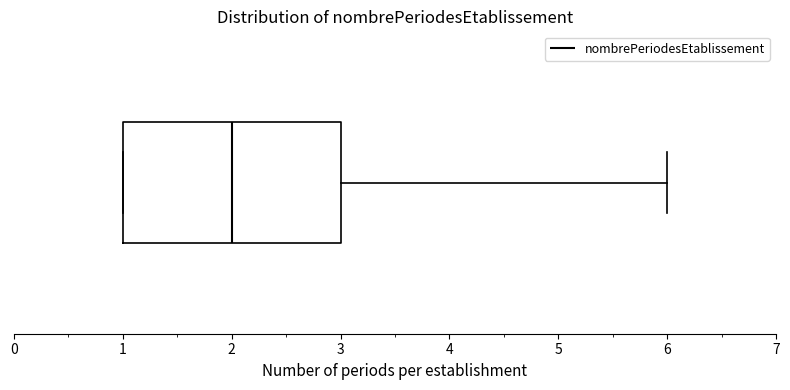

Read this box plot against the x-axis: the position of the median line, the range covered by the box, and the ends of both whiskers. The values are not printed on the chart, so give them approximately, as read against the axis.

median 2, box 1 to 3, whiskers 1 to 6